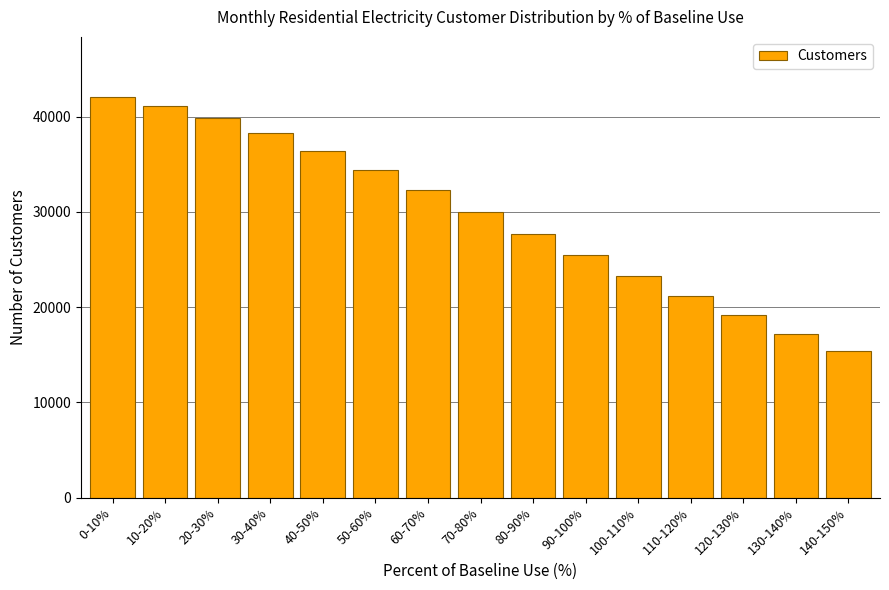

Reading left to right, transcribe all the data shown in this chart.

0-10%=42079	10-20%=41134	20-30%=39823	30-40%=38282	40-50%=36406	50-60%=34425	60-70%=32308	70-80%=30036	80-90%=27726	90-100%=25452	100-110%=23265	110-120%=21213	120-130%=19135	130-140%=17185	140-150%=15394